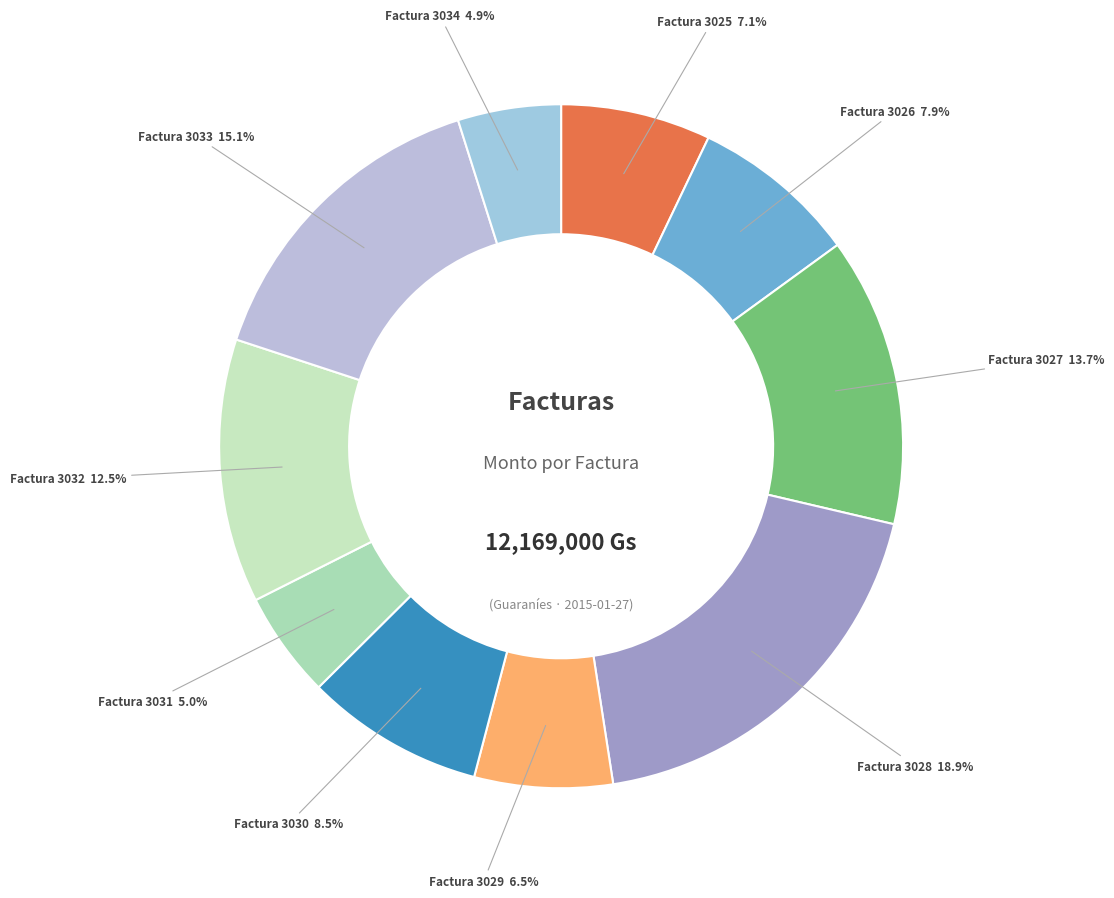

To the nearest percent, what is the average slice percentage?

10%